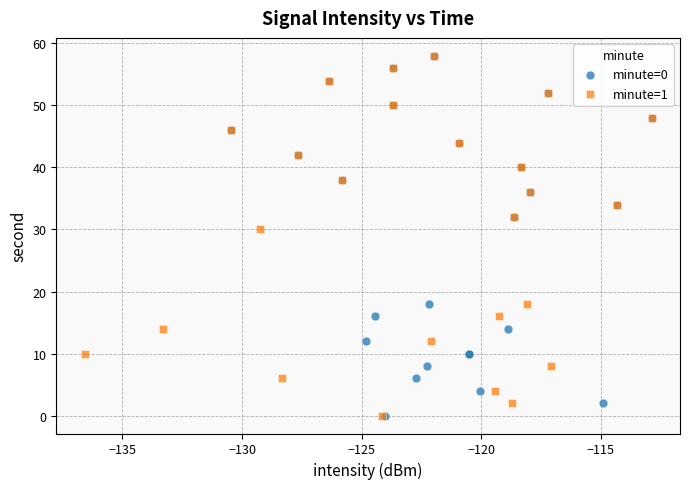

What are all the series names shown in the legend?

minute=0, minute=1